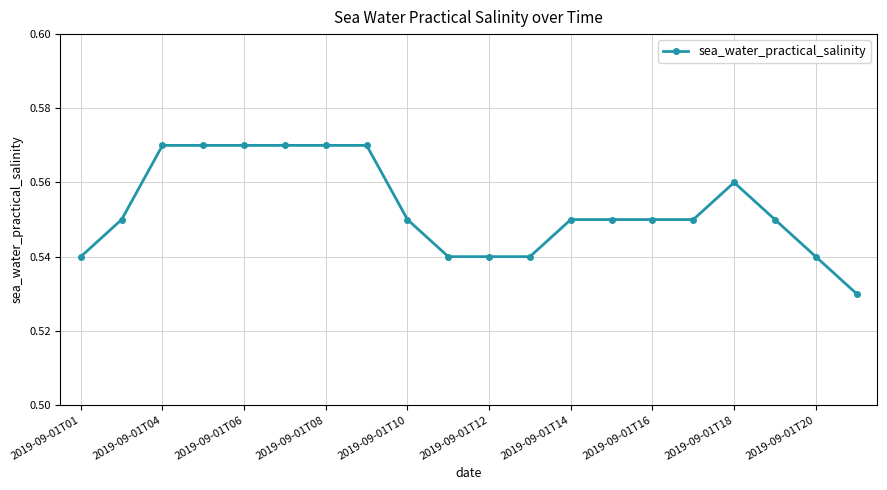

True or false: there are more than 0 points higher than both neighbors.

True